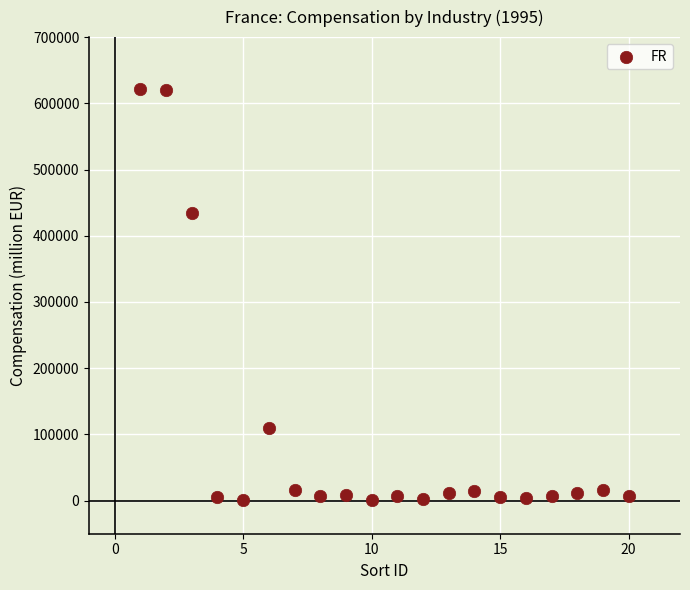

What Y value in the scatter plot is closest to 311439?

434679